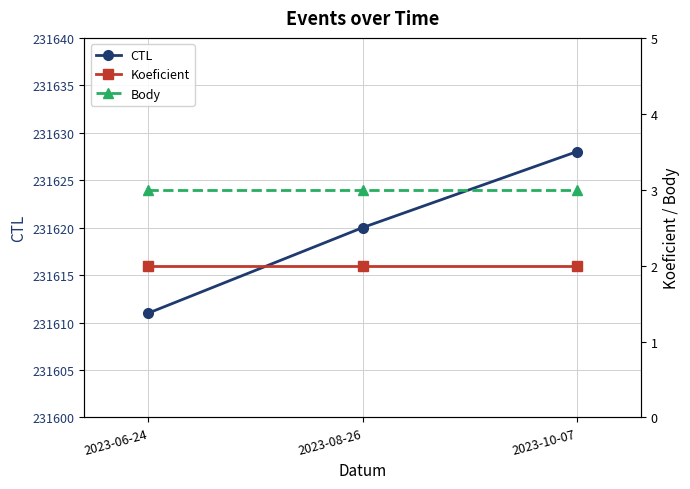

What is the spread (max minus min) of values at 2023-06-24?

231609